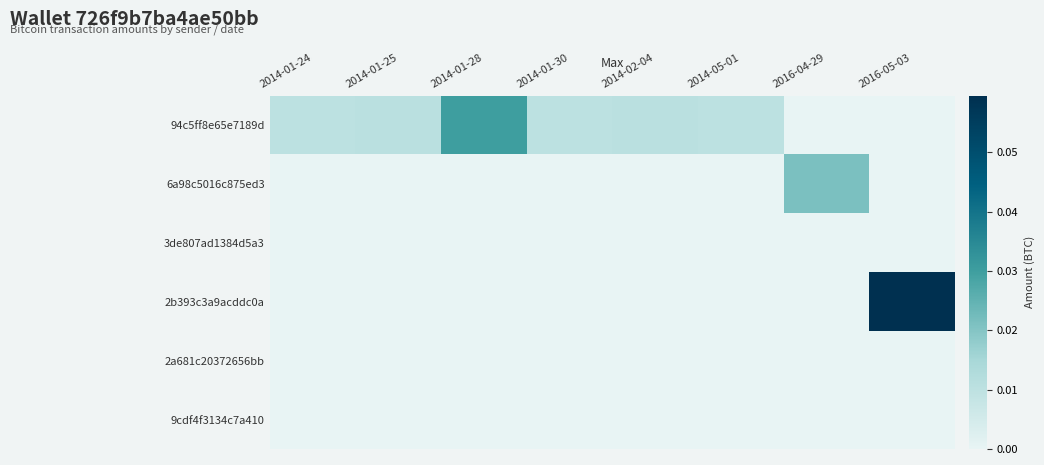

At which category is the sum across all series the highest?

2016-05-03